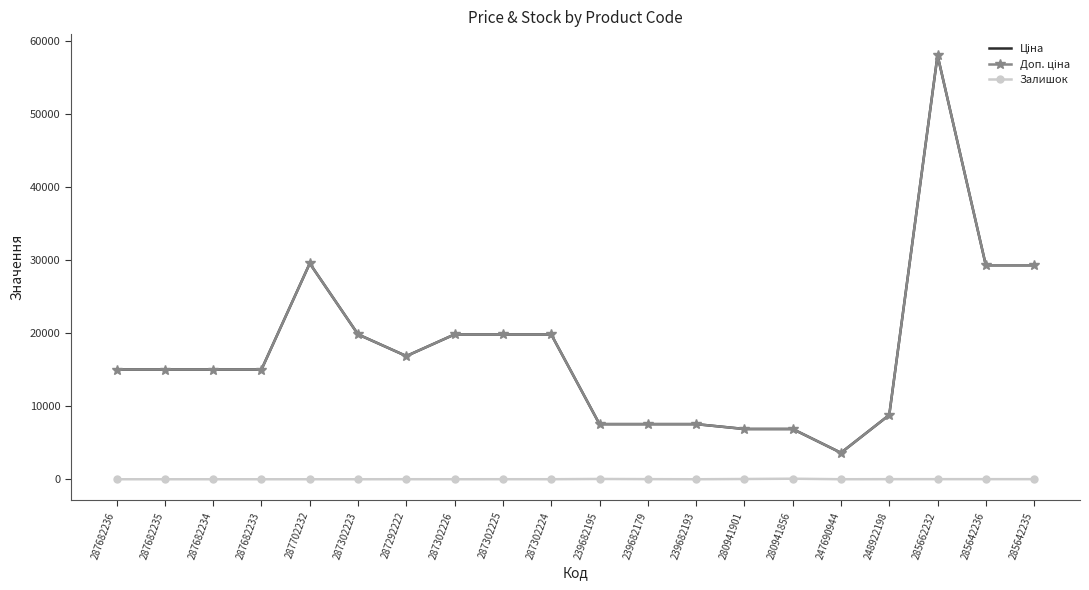

True or false: Залишок and Ціна cross at least once.

False